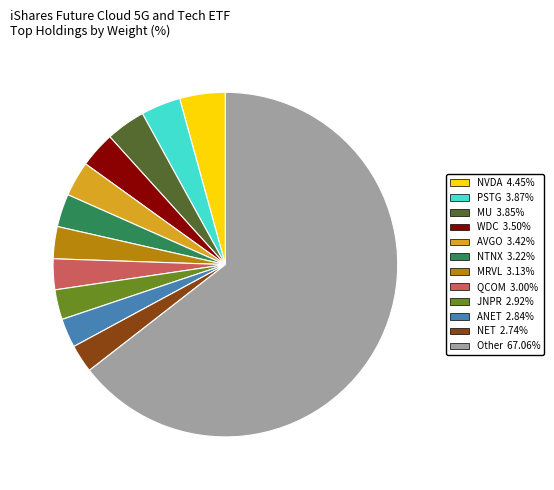

Between MU and NVDA, which is larger?

NVDA